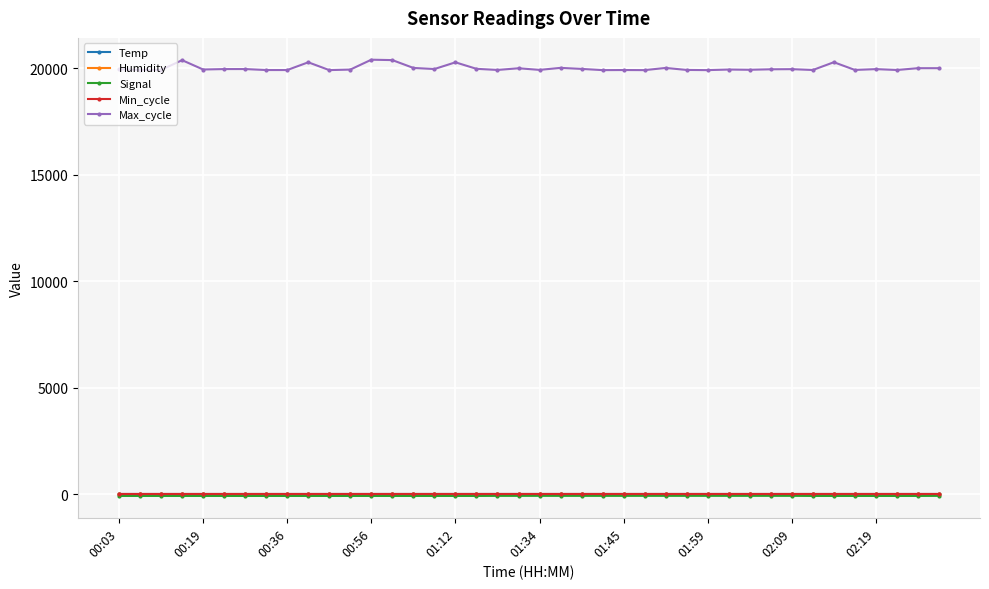

At how many categories does at least one series exceed 10995?

40